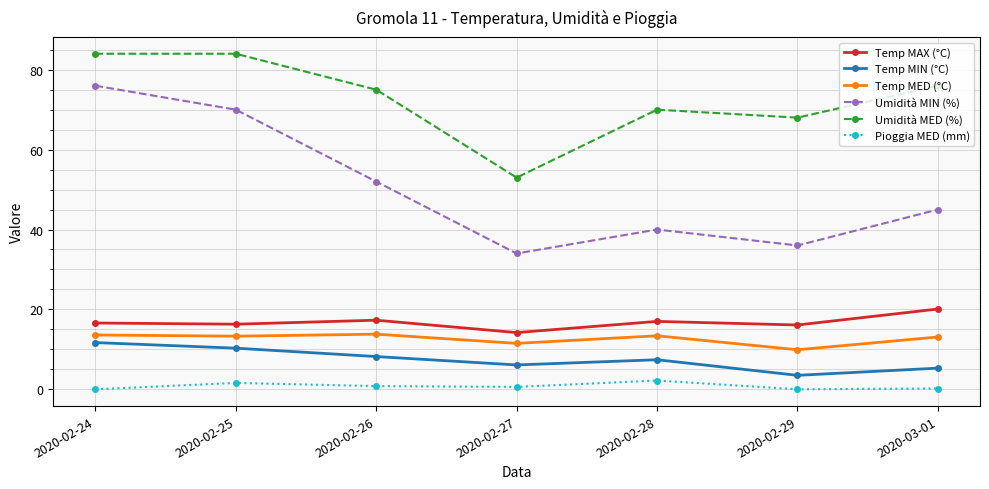

What is the difference between the maximum and minimum values in the Temp MIN (°C) series?

8.2